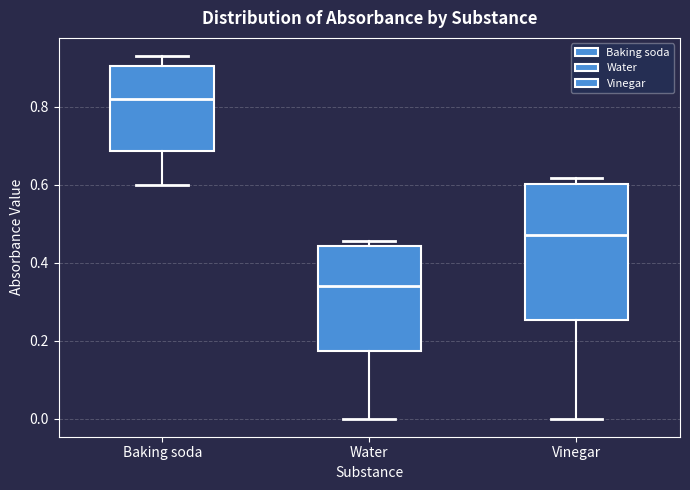

Which box is the tallest, from its lower edge to its upper edge?

Vinegar